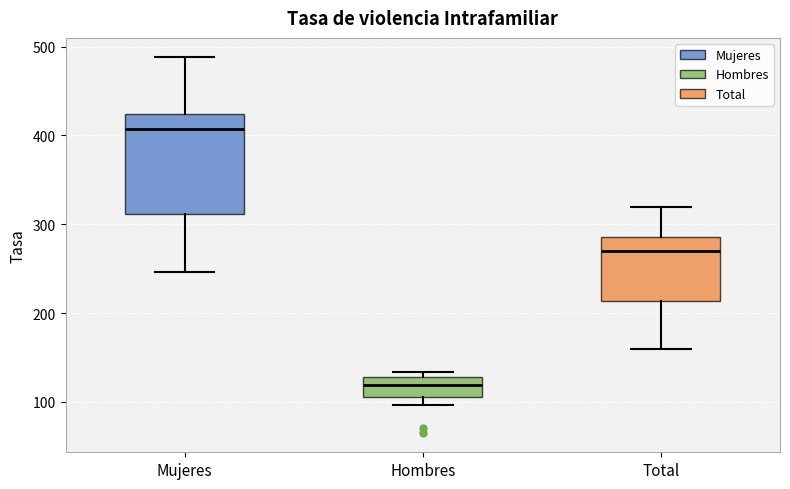

Comparing the boxes themselves (not the whiskers), which one is the tallest?

Mujeres